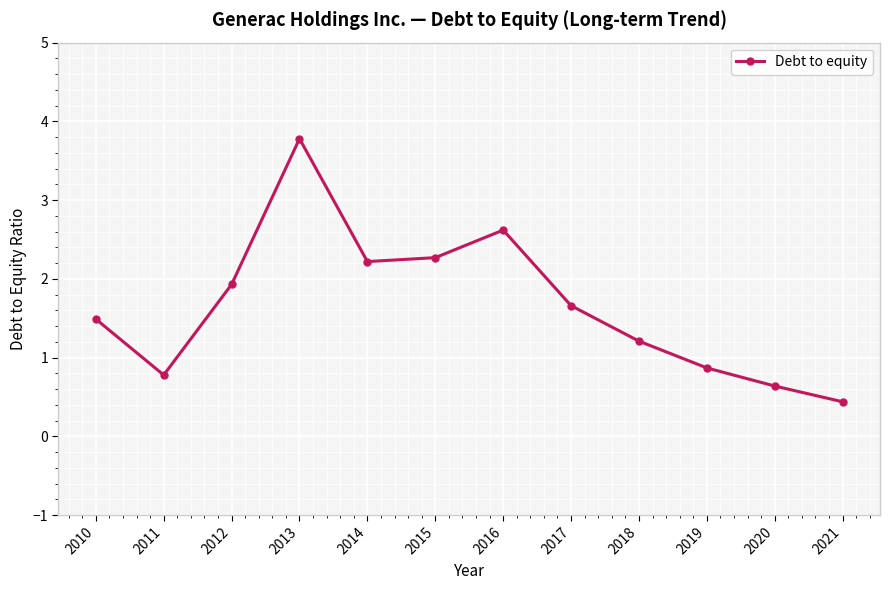

The chart shows a value of 0.6 at 2020. True or false?

True